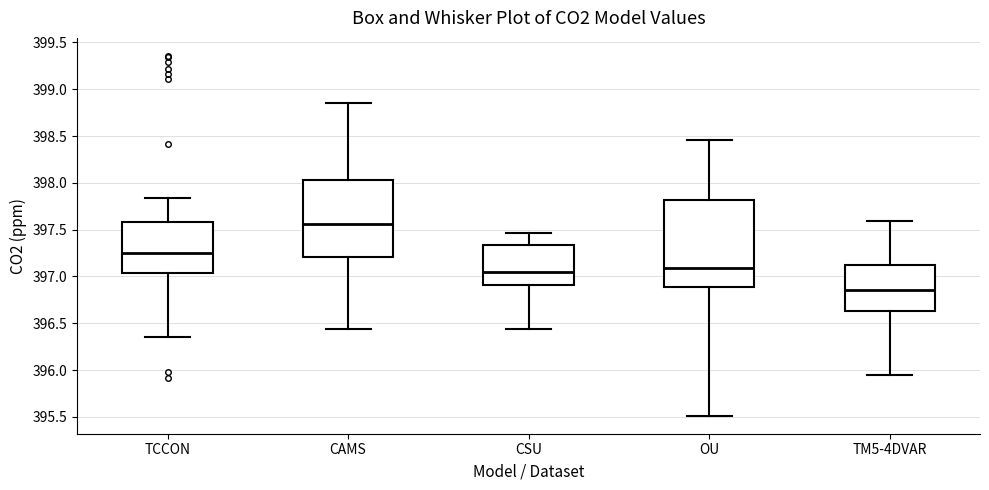

Reading left to right, read every box against the y-axis: the position of its median line, the range the box covers, and the ends of its whiskers. The values are not printed on the chart, so give them approximately, as read against the axis.

TCCON: median 397.25, box 397.05 to 397.60, whiskers 396.35 to 397.85
CAMS: median 397.55, box 397.20 to 398.05, whiskers 396.45 to 398.85
CSU: median 397.05, box 396.90 to 397.35, whiskers 396.45 to 397.45
OU: median 397.10, box 396.90 to 397.80, whiskers 395.50 to 398.45
TM5-4DVAR: median 396.85, box 396.65 to 397.10, whiskers 395.95 to 397.60